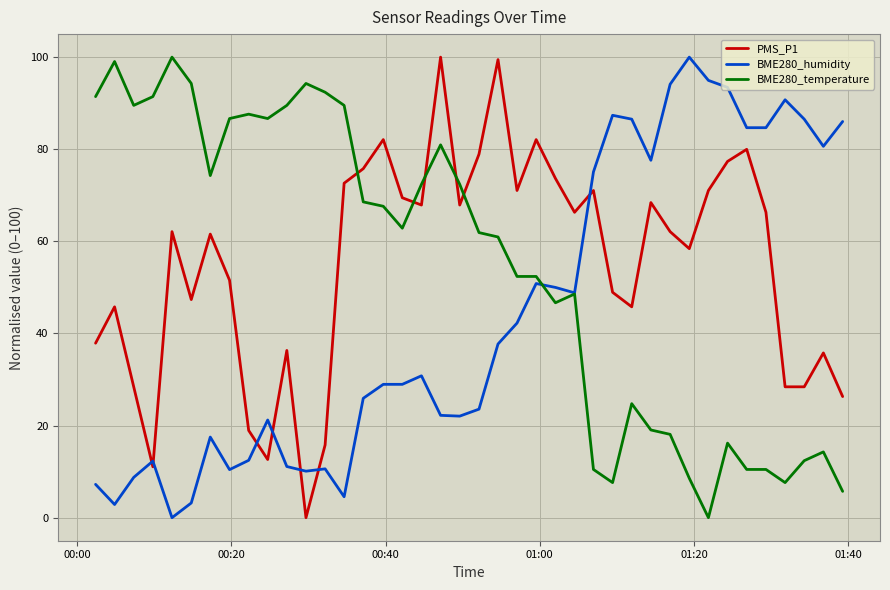

What is the maximum value shown in the chart?

100.0